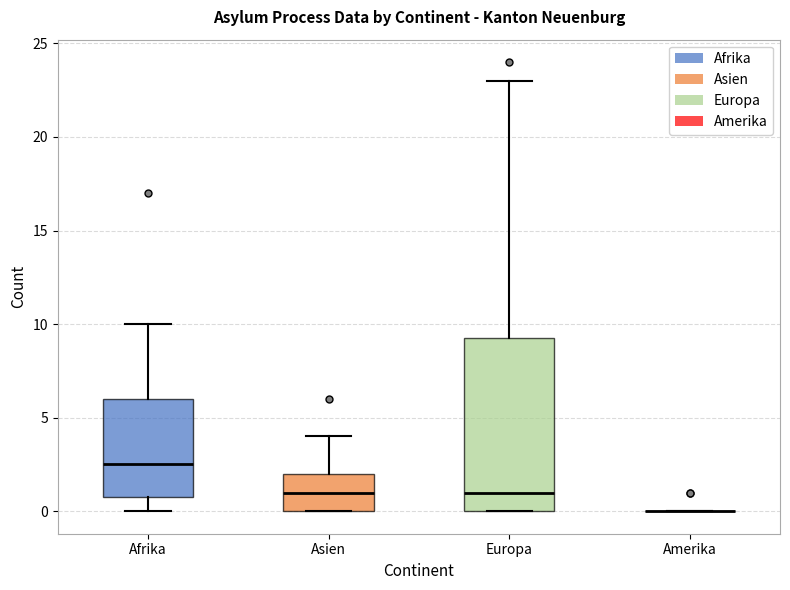

Comparing the boxes themselves (not the whiskers), which one is the tallest?

Europa